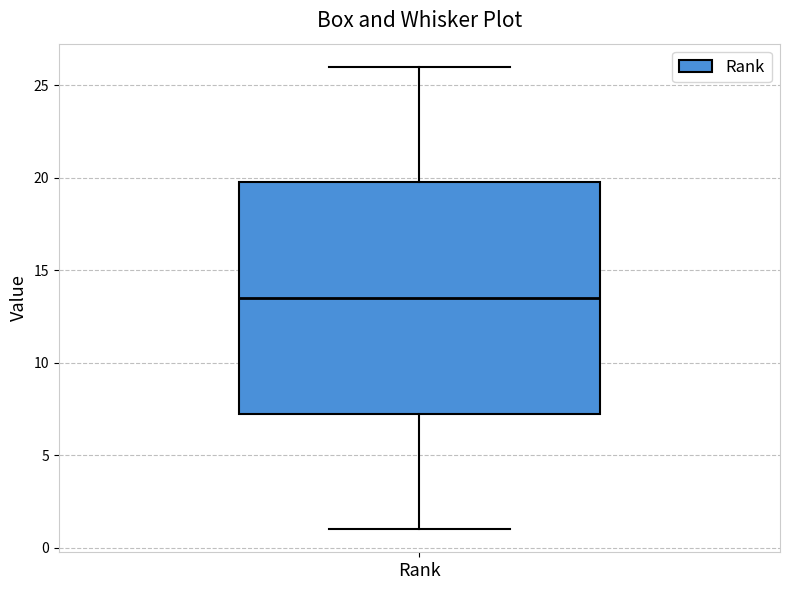

Transcribe this box plot: give where the median line is, the range the box spans, and where the two whiskers end, as read against the y-axis. The values are not printed on the chart, so give them approximately, as read against the axis.

median 13.5, box 7.5 to 20.0, whiskers 1.0 to 26.0